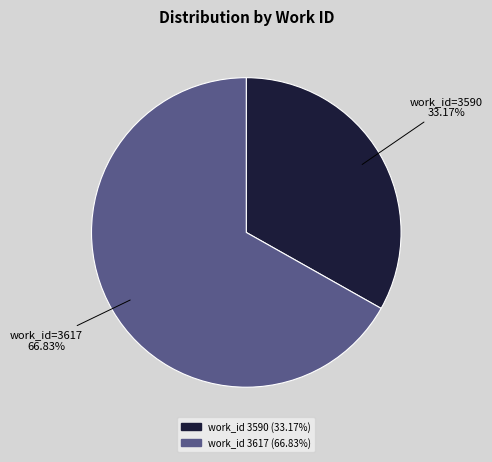

Does any single category account for the majority?

Yes